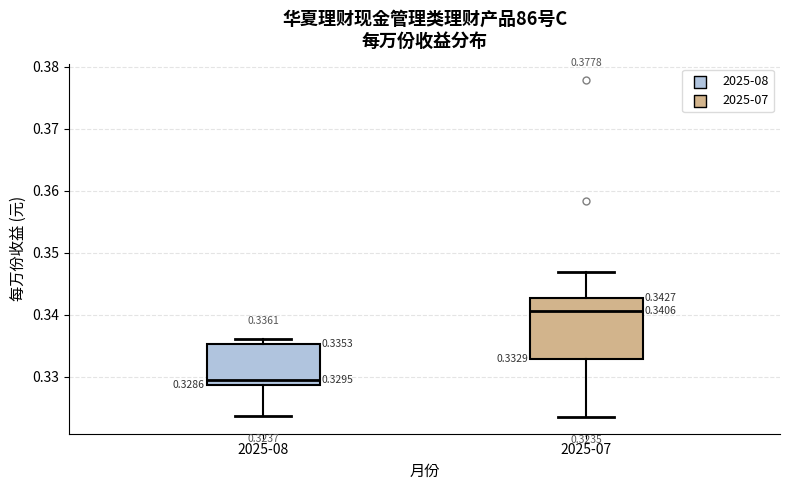

Comparing the boxes themselves (not the whiskers), which one is the tallest?

2025-07